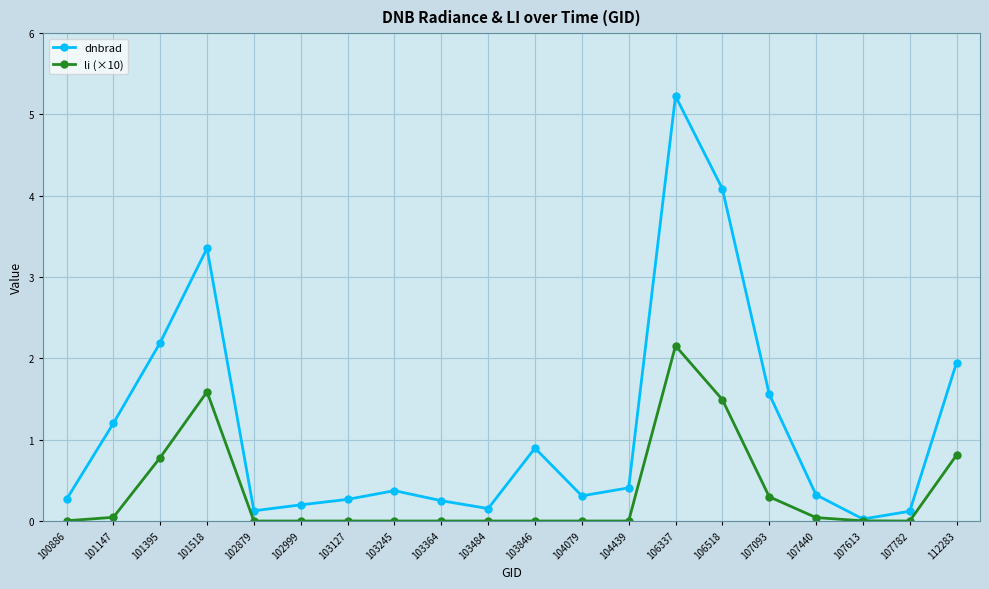

Which category has the lowest value in the dnbrad series?

107613